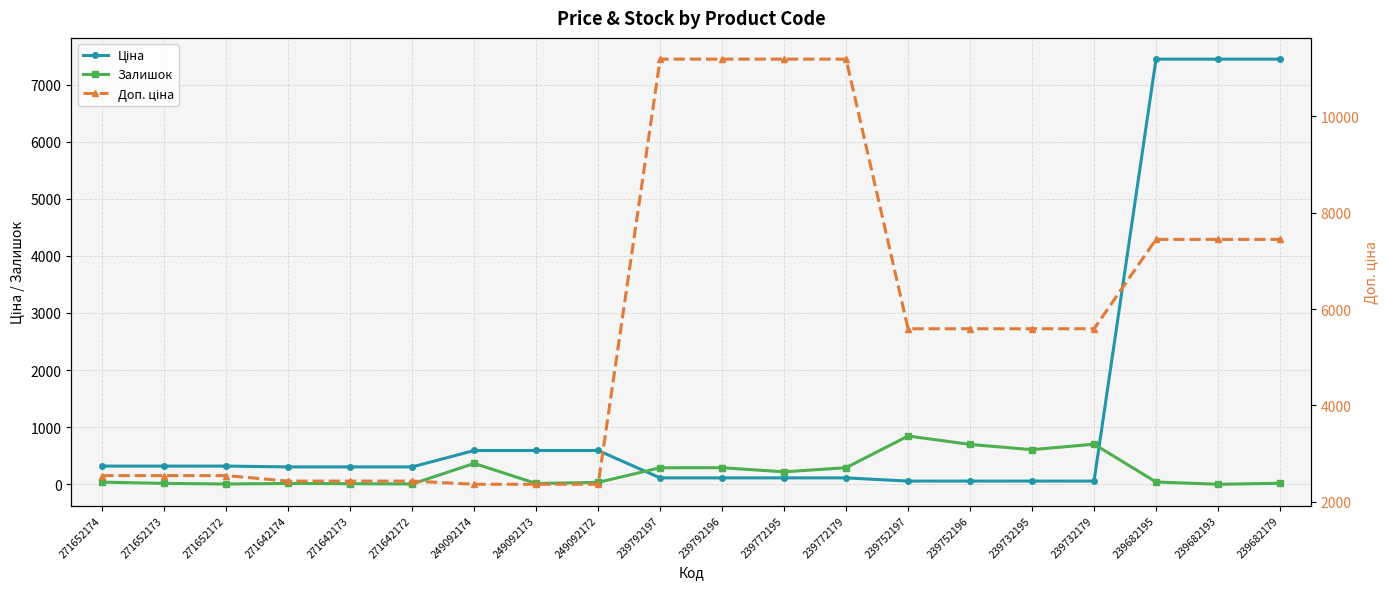

Which category has the lowest value in the Ціна series?

239752197